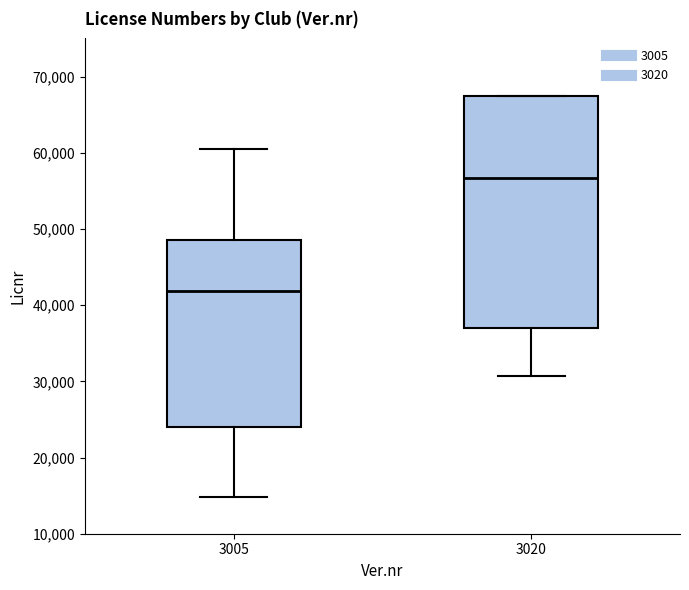

Reading left to right, transcribe this box plot: for each box, give where its median line is, the range the box spans, and where its two whiskers end, as read against the y-axis. The values are not printed on the chart, so give them approximately, as read against the axis.

3005: median 42000, box 24000 to 49000, whiskers 15000 to 60000
3020: median 57000, box 37000 to 67000, whiskers 31000 to 68000